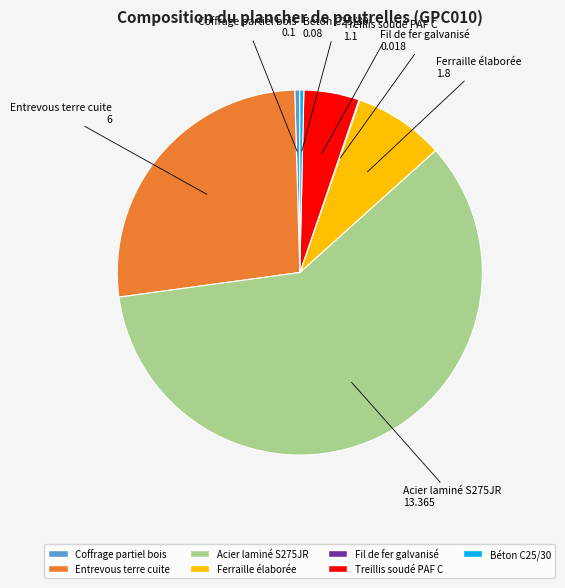

Between Ferraille élaborée and Coffrage partiel bois, which is larger?

Ferraille élaborée